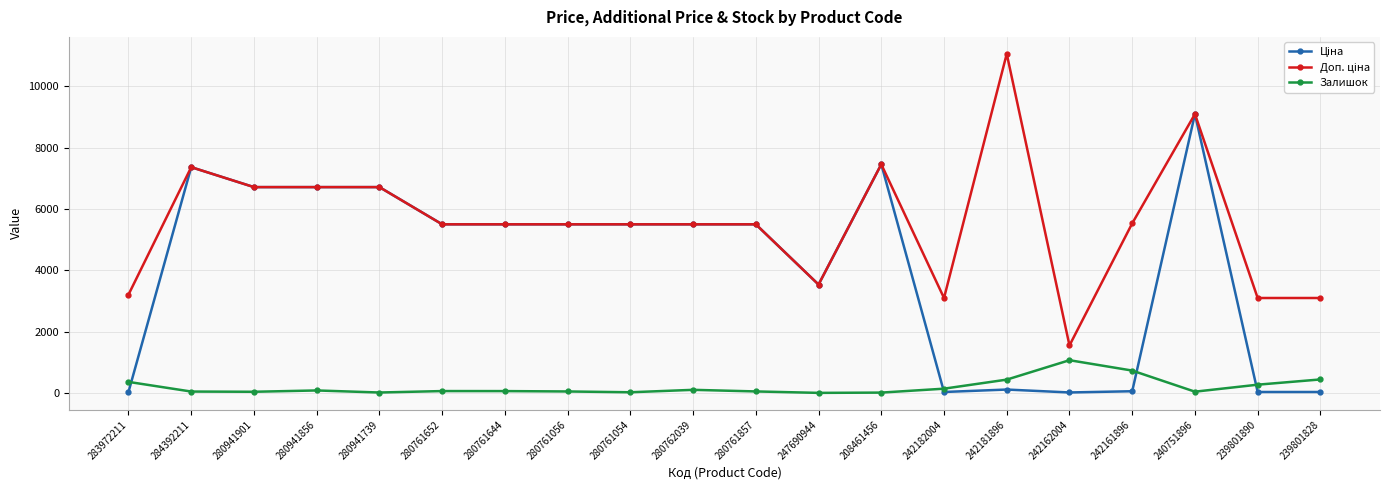

At which category is the sum across all series the highest?

240751896